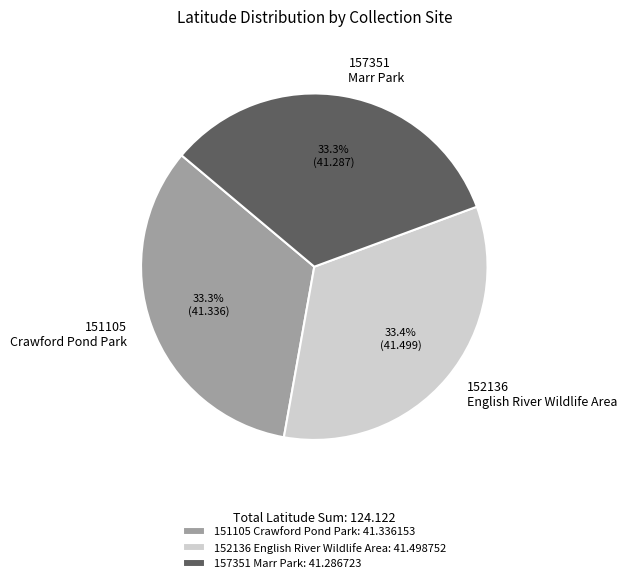

Is there a majority slice in this chart?

No